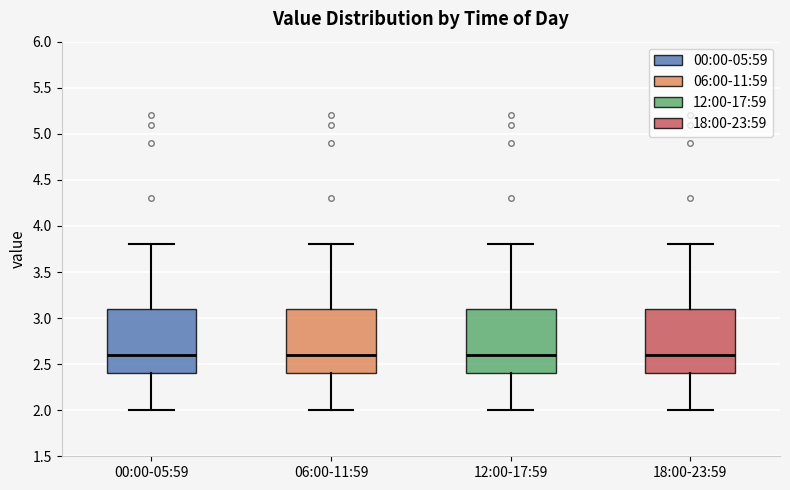

Reading left to right, read every box against the y-axis: the position of its median line, the range the box covers, and the ends of its whiskers. The values are not printed on the chart, so give them approximately, as read against the axis.

00:00-05:59: median 2.6, box 2.4 to 3.1, whiskers 2.0 to 3.8
06:00-11:59: median 2.6, box 2.4 to 3.1, whiskers 2.0 to 3.8
12:00-17:59: median 2.6, box 2.4 to 3.1, whiskers 2.0 to 3.8
18:00-23:59: median 2.6, box 2.4 to 3.1, whiskers 2.0 to 3.8